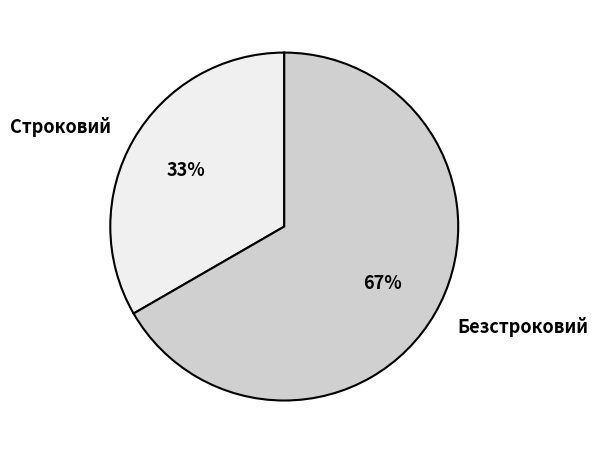

Is Безстроковий the majority of the pie?

Yes